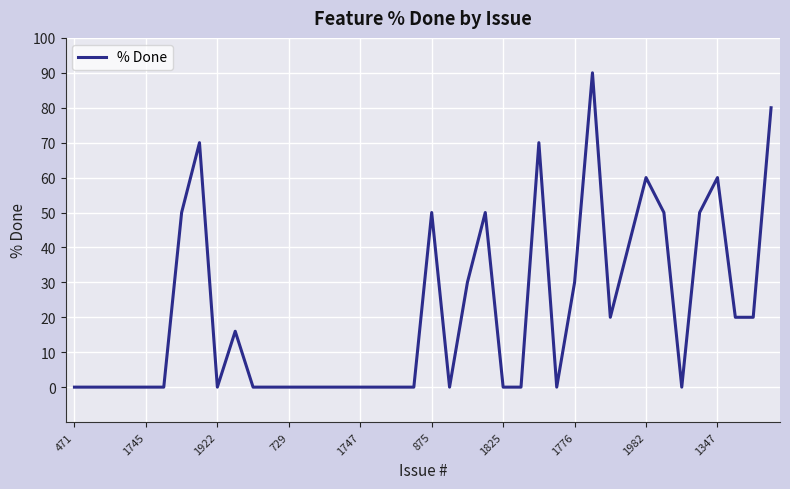

What is the maximum value shown in the chart?

90